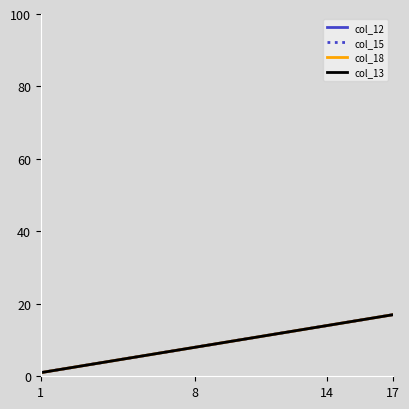

Rank the series at 1 from lowest to highest value.

col_12, col_15, col_18, col_13